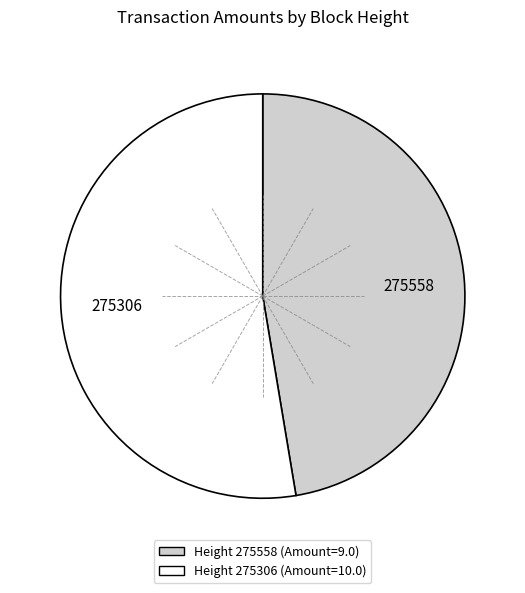

Which category has the smallest portion of the pie?

275558